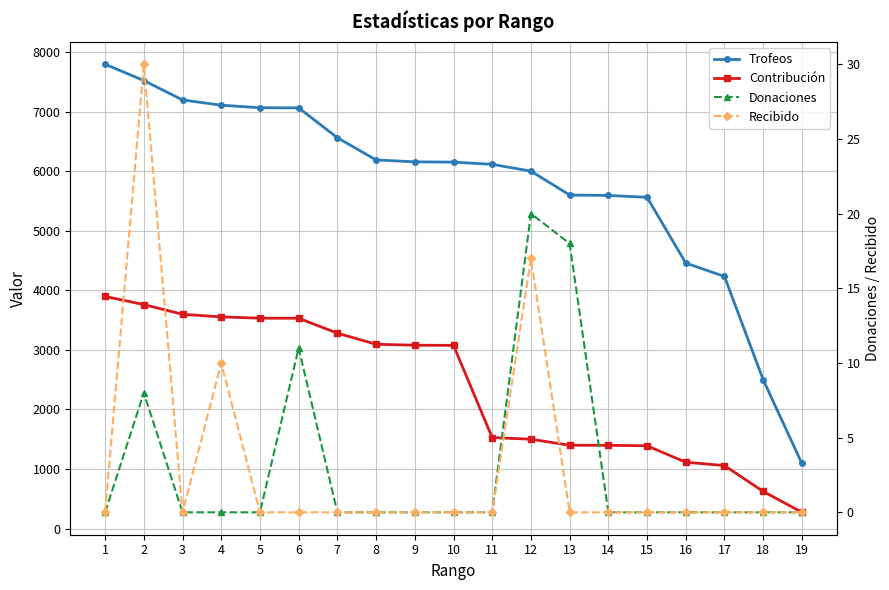

True or false: Trofeos and Contribución intersect in this chart.

False